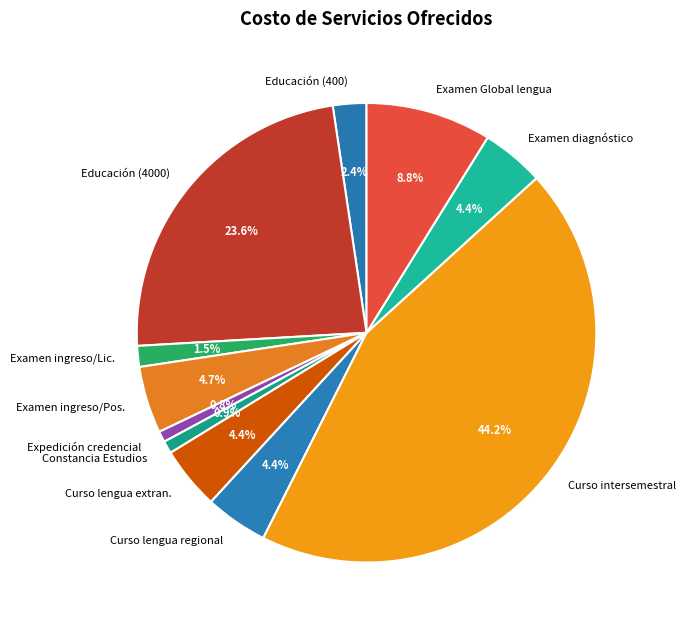

Is the sum of Curso intersemestral and Curso lengua extran. greater than half?

No